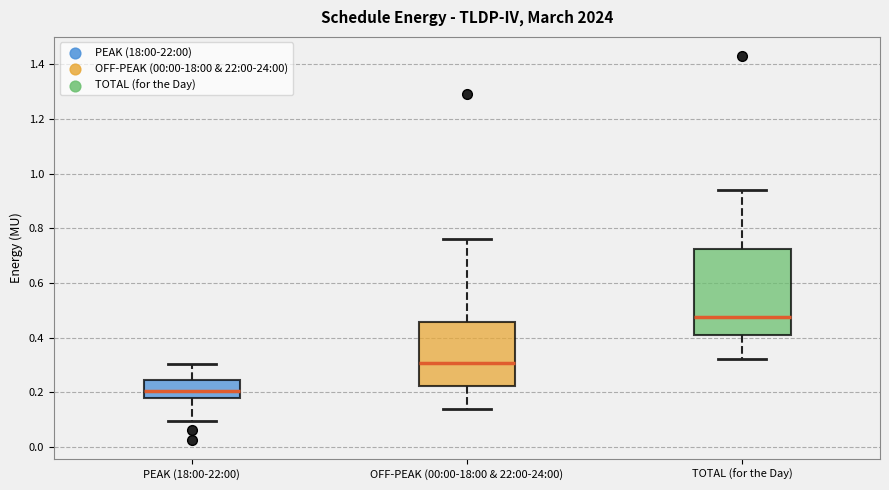

Reading left to right, read every box against the y-axis: the position of its median line, the range the box covers, and the ends of its whiskers. The values are not printed on the chart, so give them approximately, as read against the axis.

PEAK (18:00-22:00): median 0.20, box 0.18 to 0.24, whiskers 0.10 to 0.30
OFF-PEAK (00:00-18:00 & 22:00-24:00): median 0.30, box 0.22 to 0.46, whiskers 0.14 to 0.76
TOTAL (for the Day): median 0.48, box 0.42 to 0.72, whiskers 0.32 to 0.94